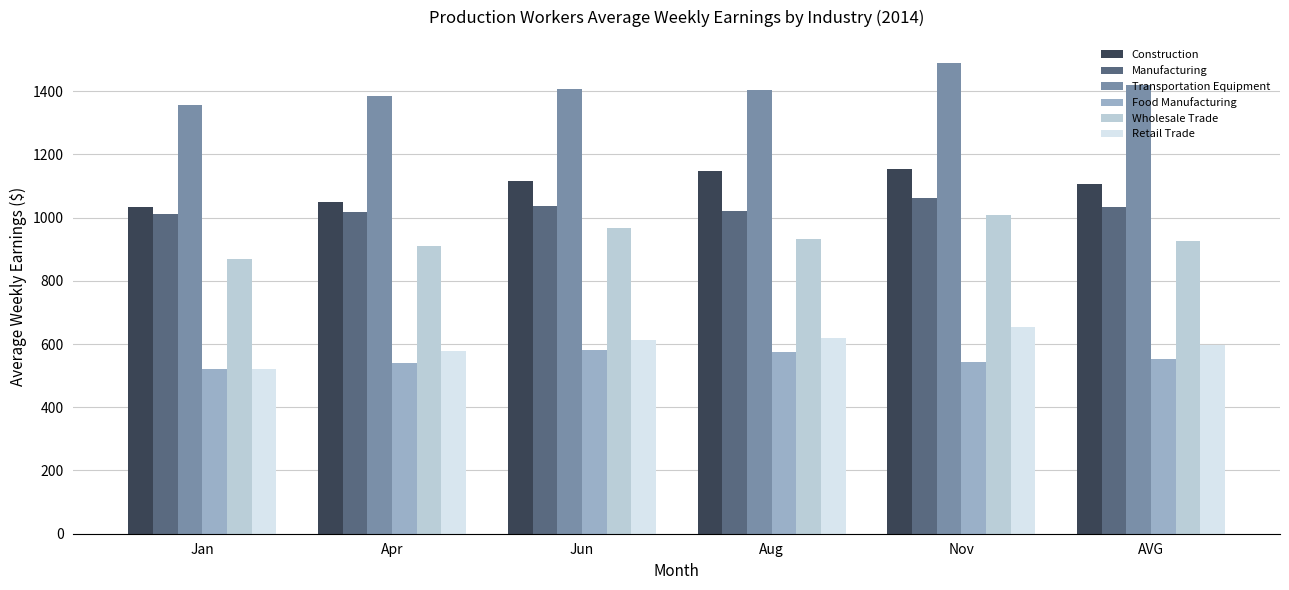

At which category is the sum across all series the highest?

Nov